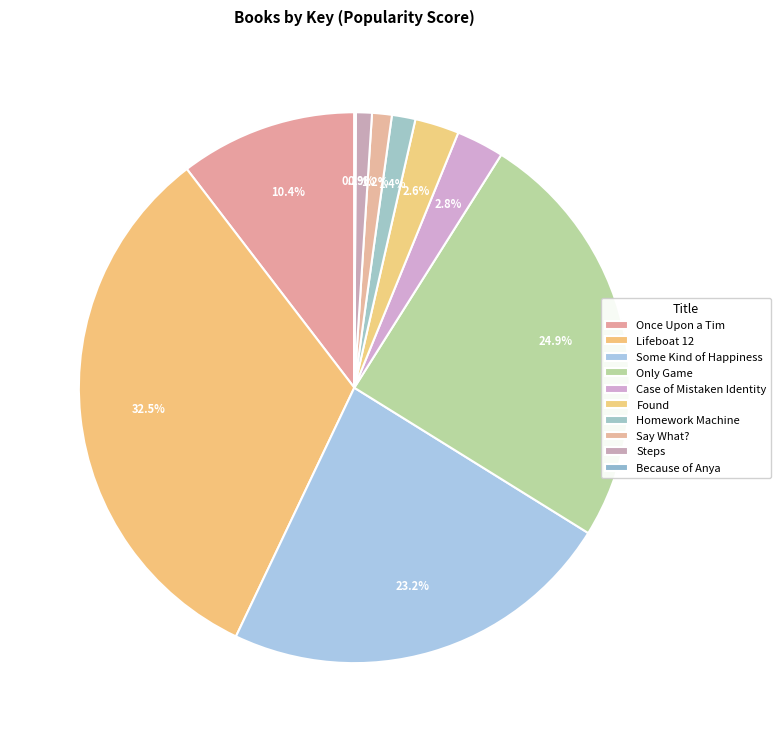

Rank the categories by value from lowest to highest.

Because of Anya, Steps, Say What?, Homework Machine, Found, Case of the Case of Mistaken Identity, Once Upon a Tim, Some Kind of Happiness, Only Game, Lifeboat 12